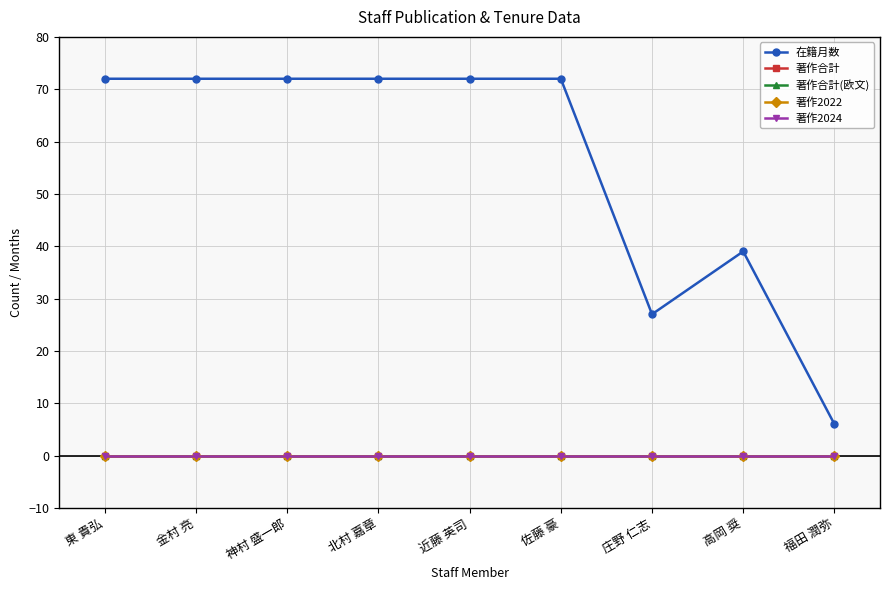

Does the chart have visible grid lines?

Yes